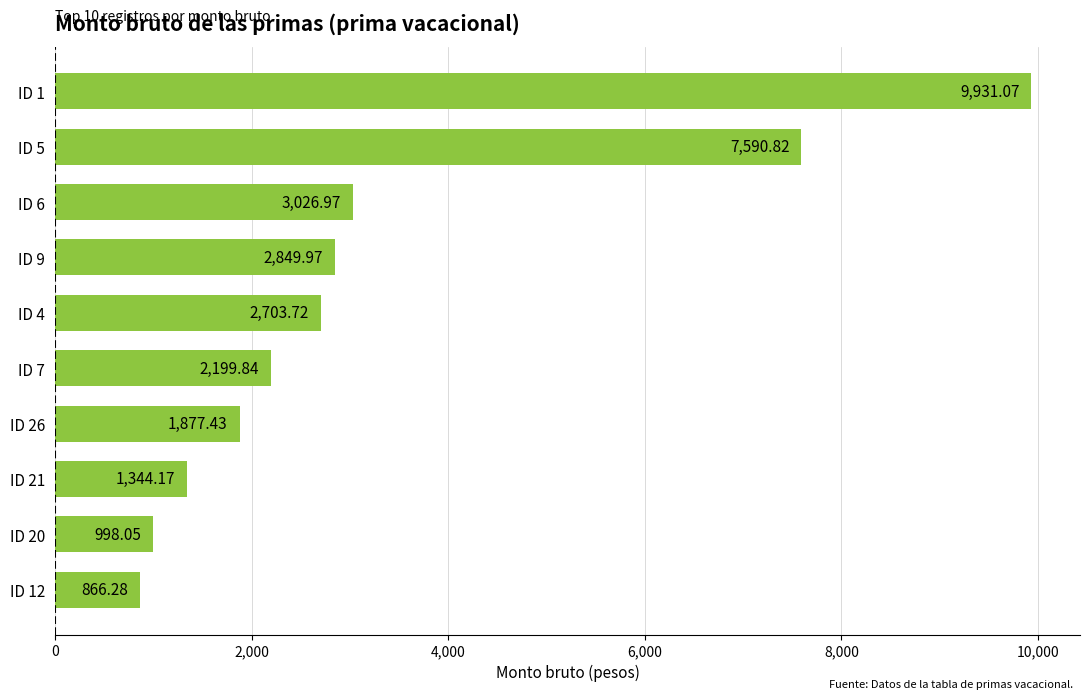

Which category has the lowest value across all series?

ID 12